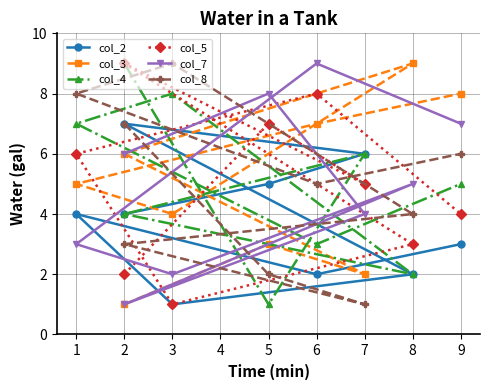

Is the value of col_2 at 8 greater than the value of col_5 at 5?

No